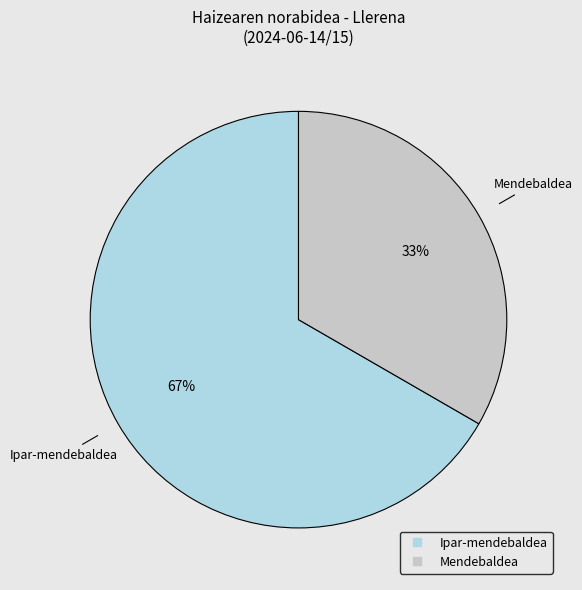

Which slice is the smallest?

Mendebaldea